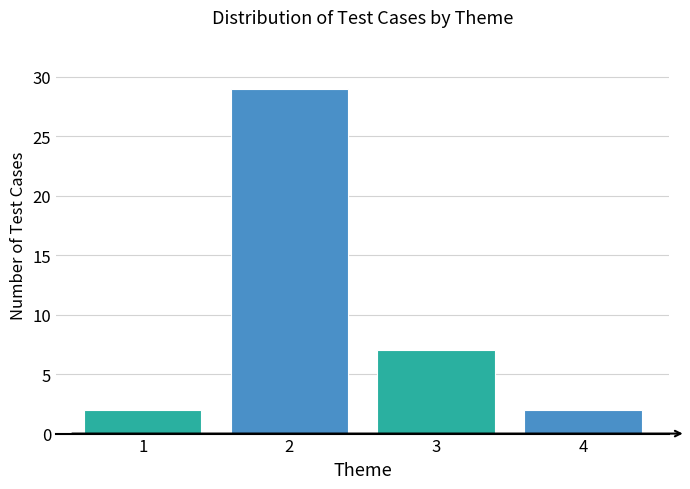

Reading left to right, list all the values displayed in this chart.

1=2	2=29	3=7	4=2